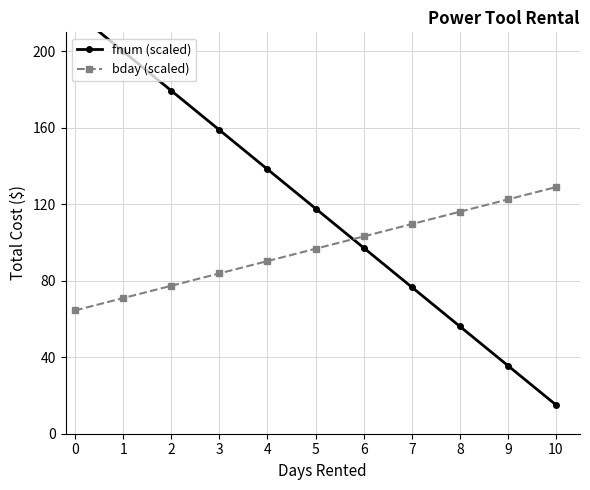

Reading left to right, transcribe all the data shown in this chart.

fnum (scaled): 220.5	200.0	179.5	158.9	138.4	117.8	97.3	76.7	56.2	35.6	15.1
bday (scaled): 64.5	71.0	77.4	83.9	90.3	96.8	103.2	109.7	116.1	122.6	129.0